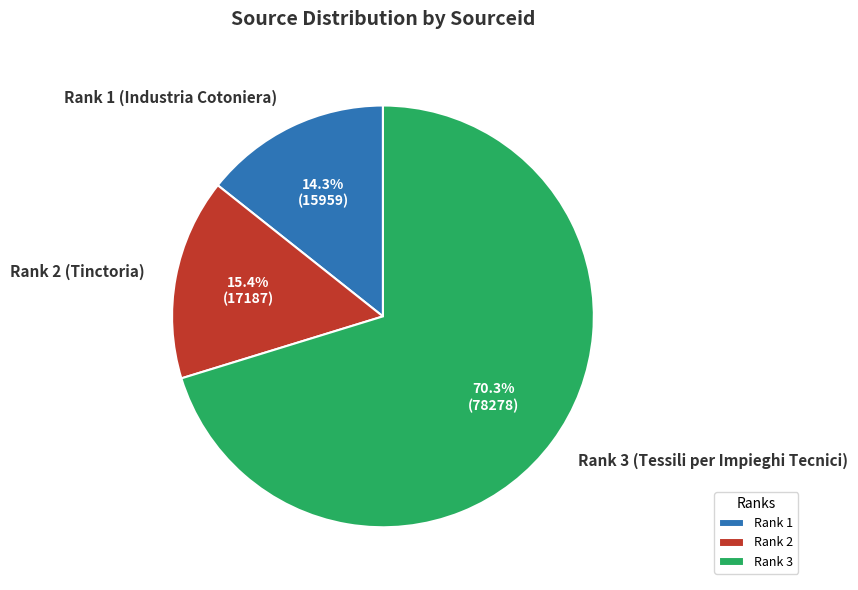

What is the smallest slice in the pie chart?

Rank 1 (Industria Cotoniera)